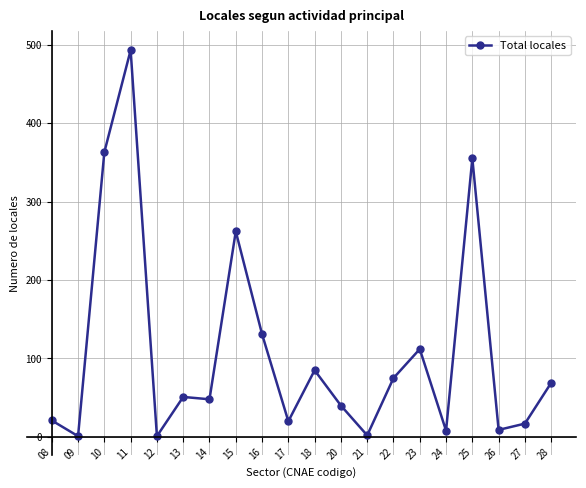

How many lines are shown in the chart?

1